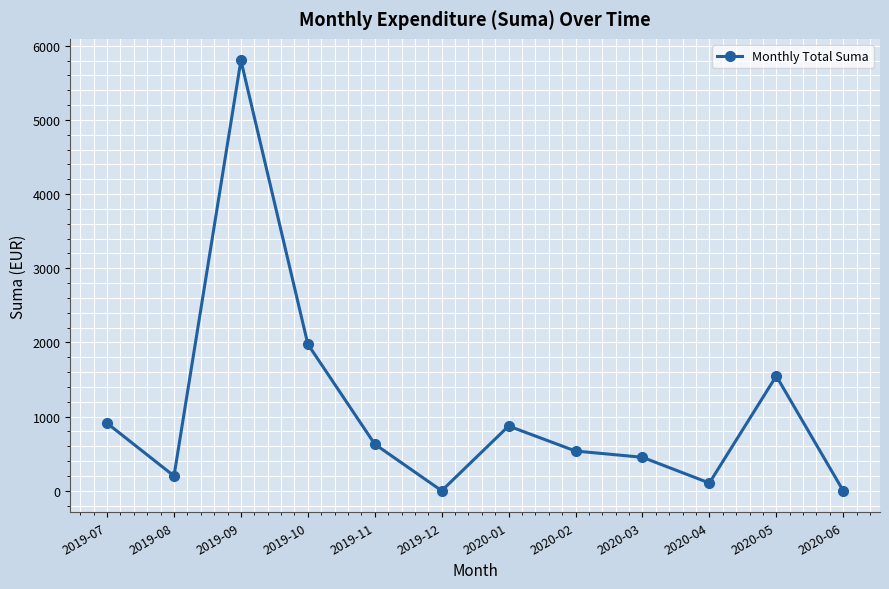

What is the maximum value shown in the chart?

5802.0